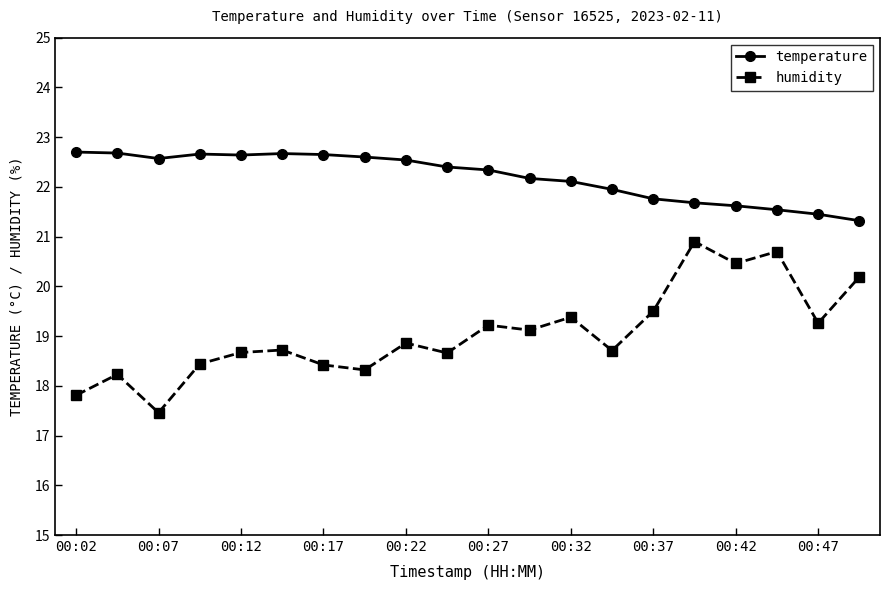

What is the value of the humidity point at the 12th from the left?

19.1